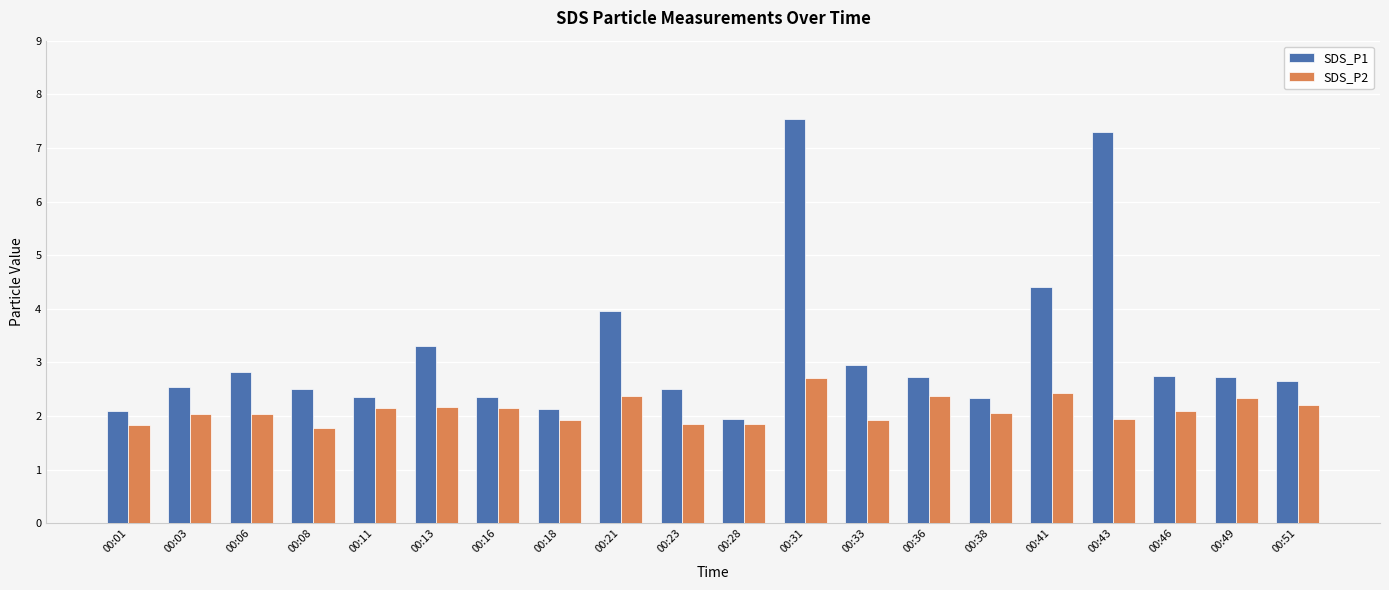

Is it true that SDS_P2 equals 1.1 at 00:49?

False